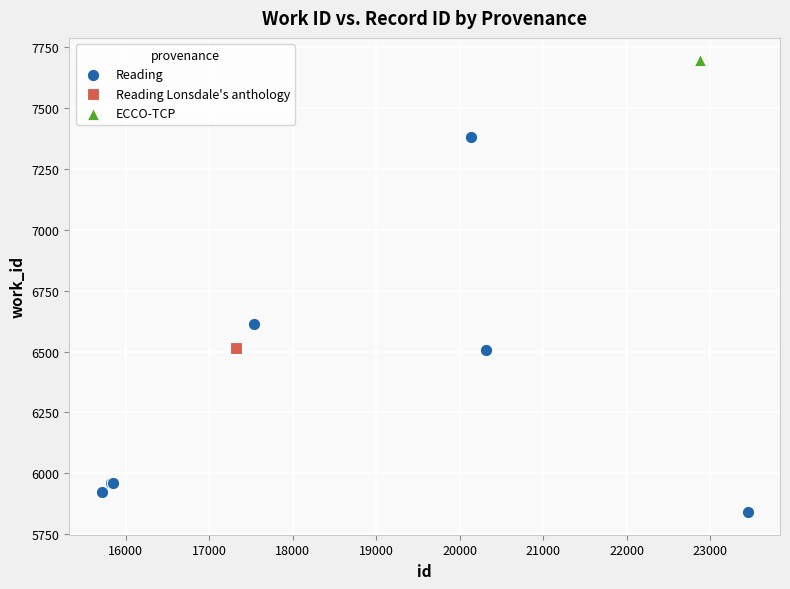

What are all the series names shown in the legend?

Reading, Reading Lonsdale's anthology, ECCO-TCP